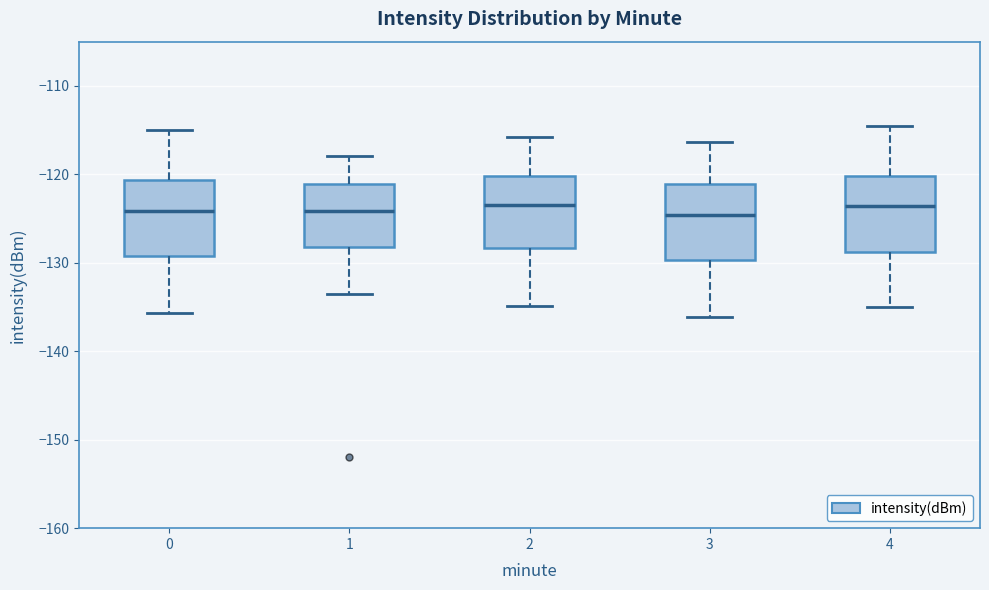

Reading left to right, read every box against the y-axis: the position of its median line, the range the box covers, and the ends of its whiskers. The values are not printed on the chart, so give them approximately, as read against the axis.

0: median -124, box -129 to -121, whiskers -136 to -115
1: median -124, box -128 to -121, whiskers -134 to -118
2: median -123, box -128 to -120, whiskers -135 to -116
3: median -125, box -130 to -121, whiskers -136 to -116
4: median -124, box -129 to -120, whiskers -135 to -114